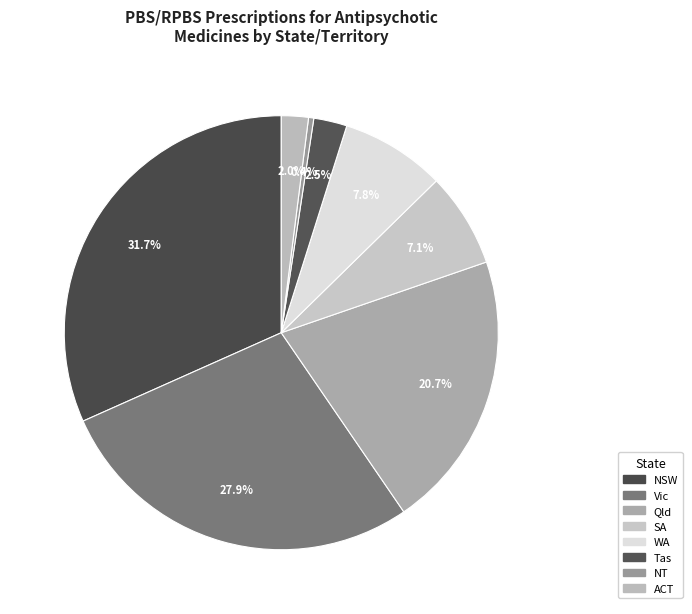

How many segments does this pie chart have?

8